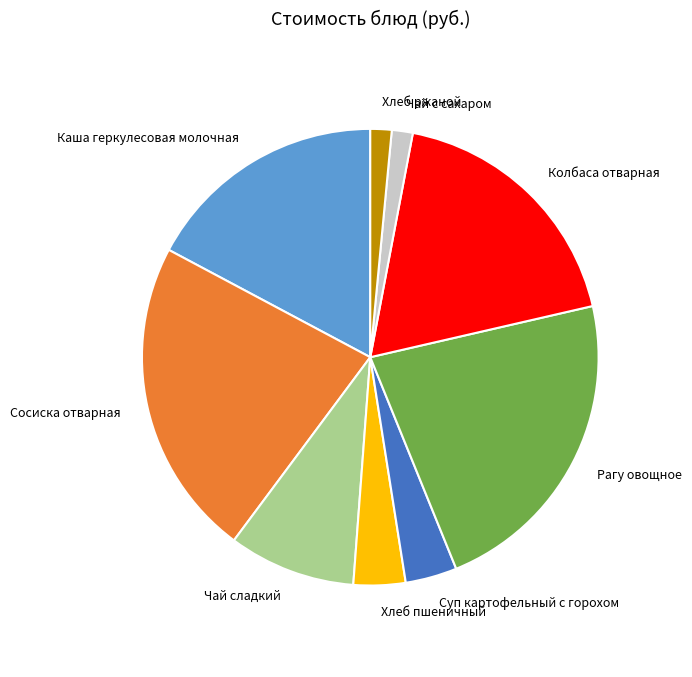

Does Суп картофельный с горохом account for over 50% of the chart?

No